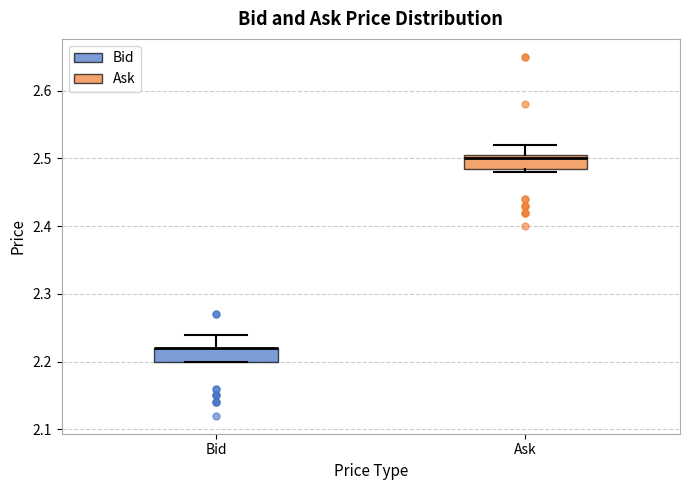

Reading left to right, read every box against the y-axis: the position of its median line, the range the box covers, and the ends of its whiskers. The values are not printed on the chart, so give them approximately, as read against the axis.

Bid: median 2.22 (drawn on the box's upper edge), box 2.20 to 2.22, whiskers 2.20 to 2.24
Ask: median 2.50, box 2.49 to 2.51, whiskers 2.48 to 2.52